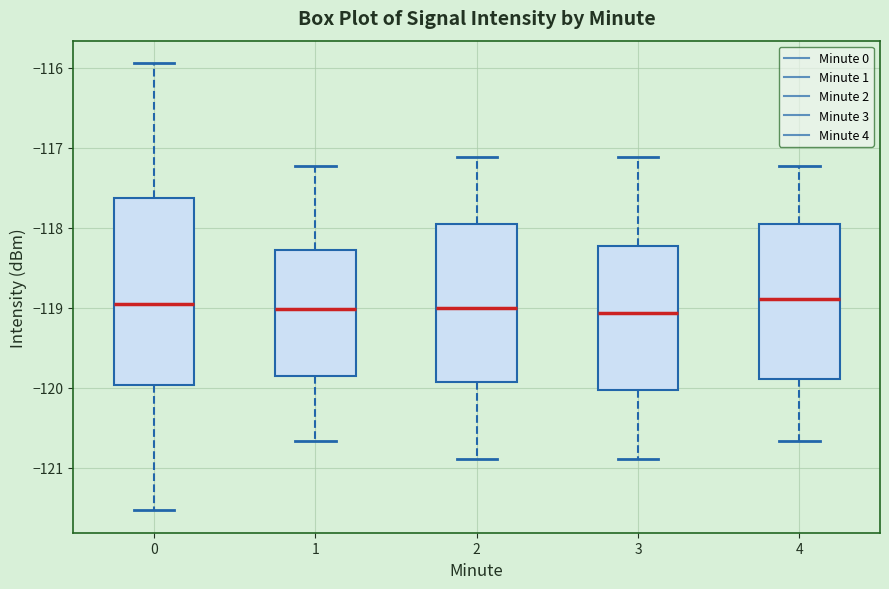

Reading left to right, transcribe this box plot: for each box, give where its median line is, the range the box spans, and where its two whiskers end, as read against the y-axis. The values are not printed on the chart, so give them approximately, as read against the axis.

0: median -118.9, box -120.0 to -117.6, whiskers -121.5 to -115.9
1: median -119.0, box -119.8 to -118.3, whiskers -120.7 to -117.2
2: median -119.0, box -119.9 to -117.9, whiskers -120.9 to -117.1
3: median -119.1, box -120.0 to -118.2, whiskers -120.9 to -117.1
4: median -118.9, box -119.9 to -117.9, whiskers -120.7 to -117.2